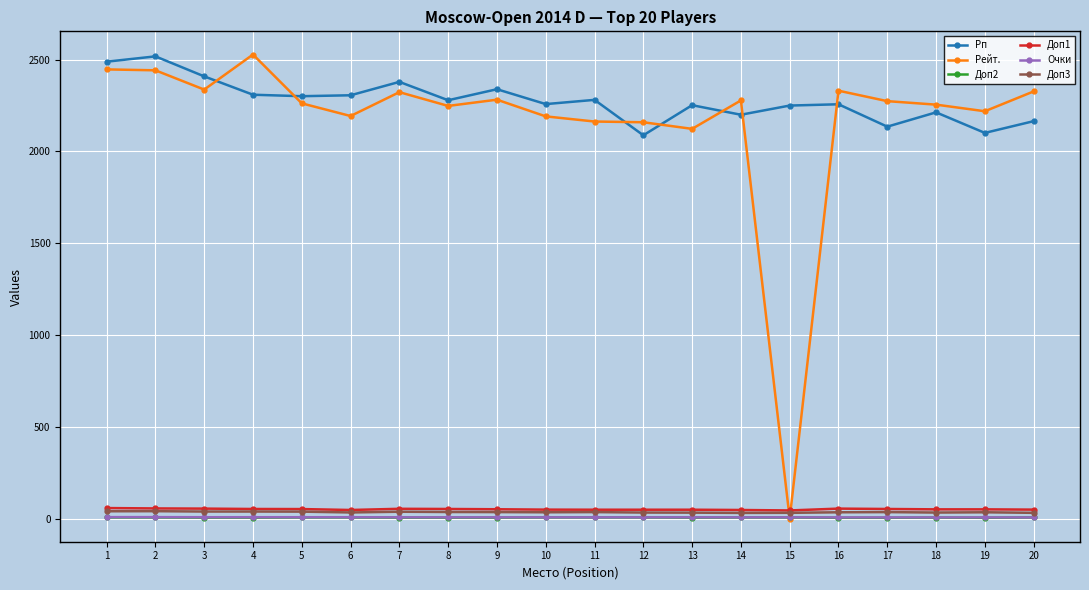

What value does the Рейт. series have at 3?

2337.0